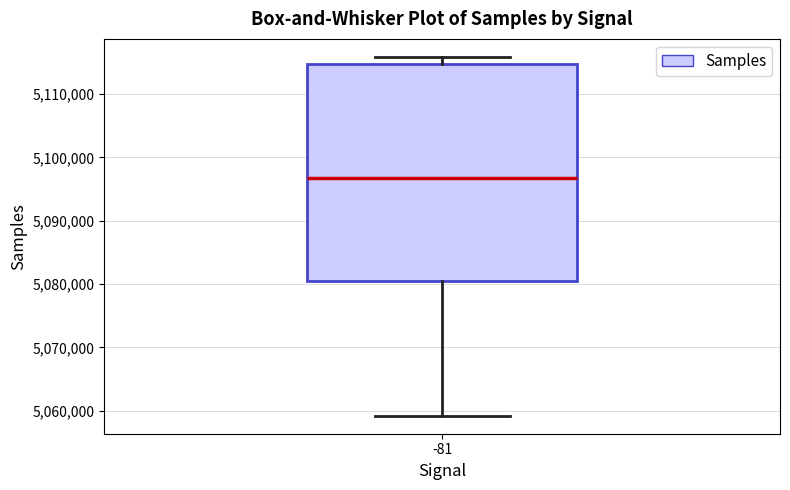

Transcribe this box plot: give where the median line is, the range the box spans, and where the two whiskers end, as read against the y-axis. The values are not printed on the chart, so give them approximately, as read against the axis.

median 5097000, box 5080000 to 5115000, whiskers 5059000 to 5116000